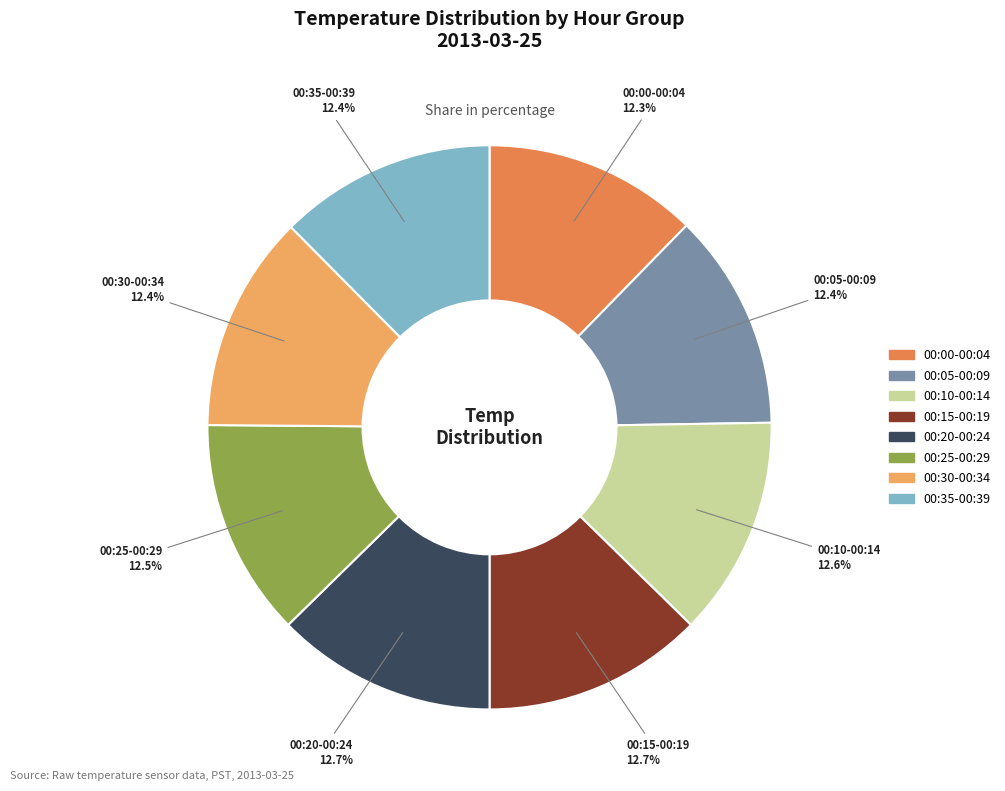

Is there a majority slice in this chart?

No